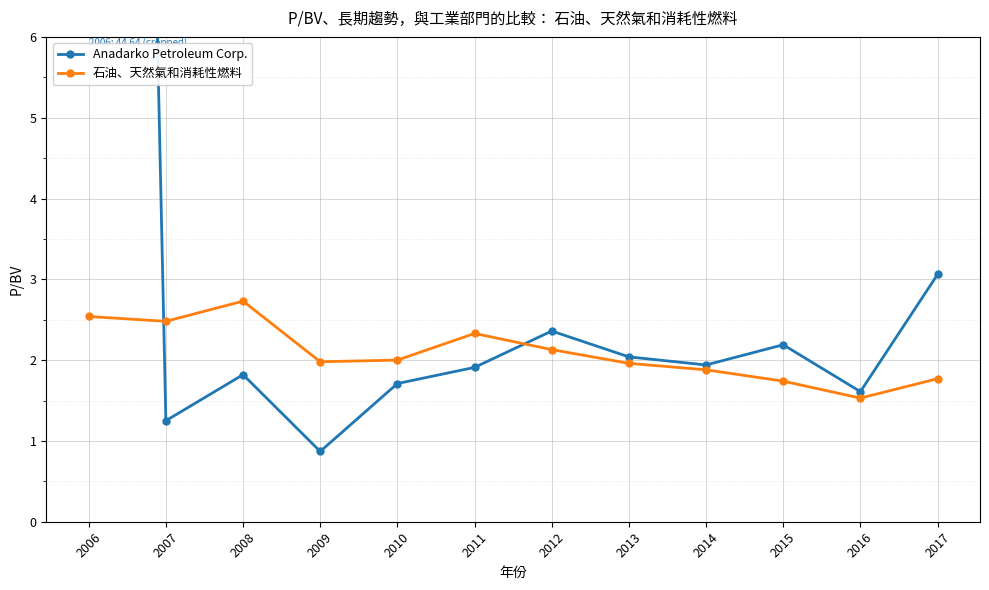

At 2011, list the series in order from smallest to largest.

Anadarko Petroleum Corp., 石油、天然氣和消耗性燃料